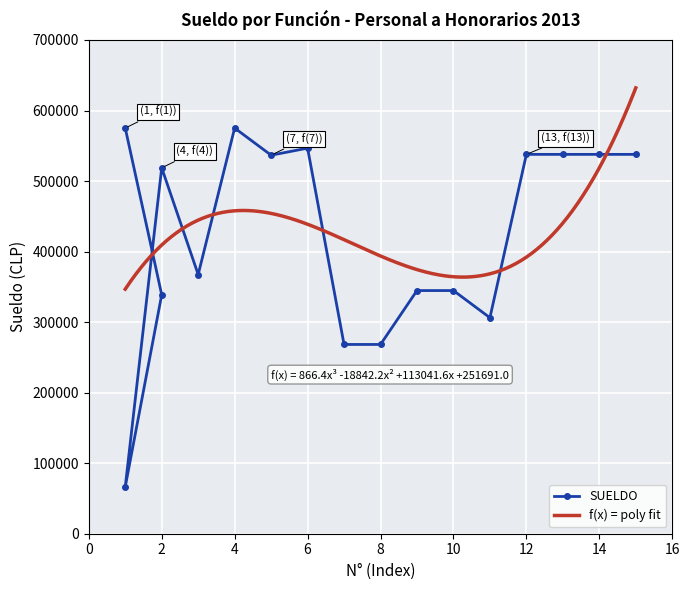

What is the minimum value for f(x) = poly fit?

346756.8